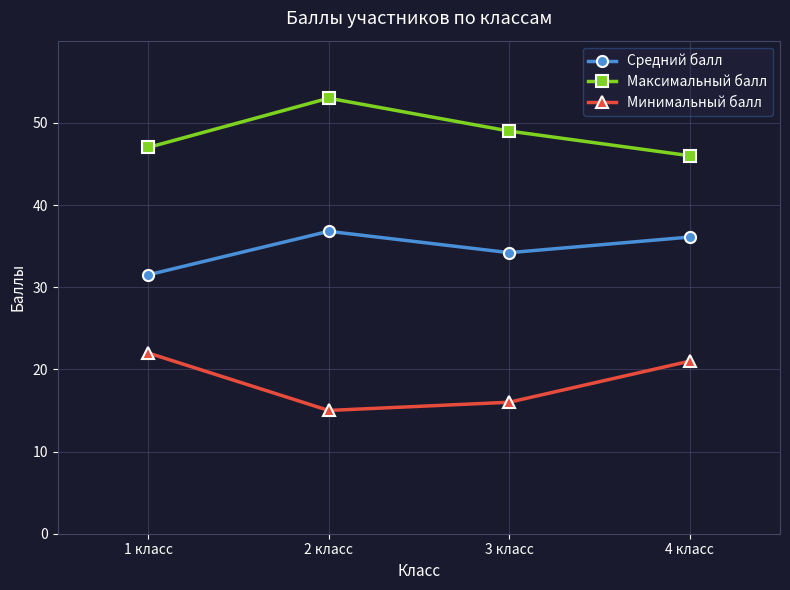

What is the total value across all series at 3 класс?

99.2